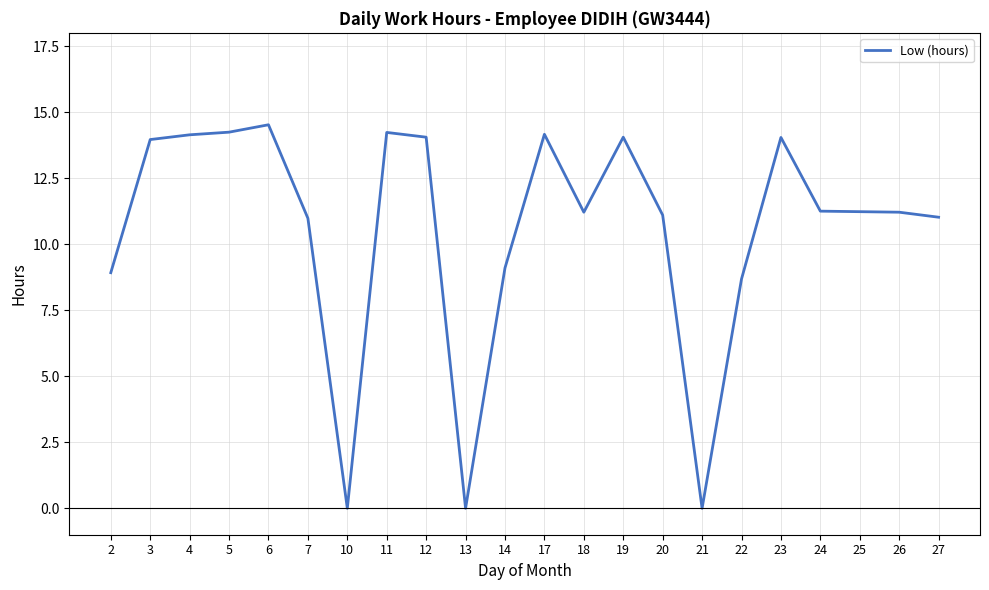

True or false: the data shows 14.5 at 6.

True